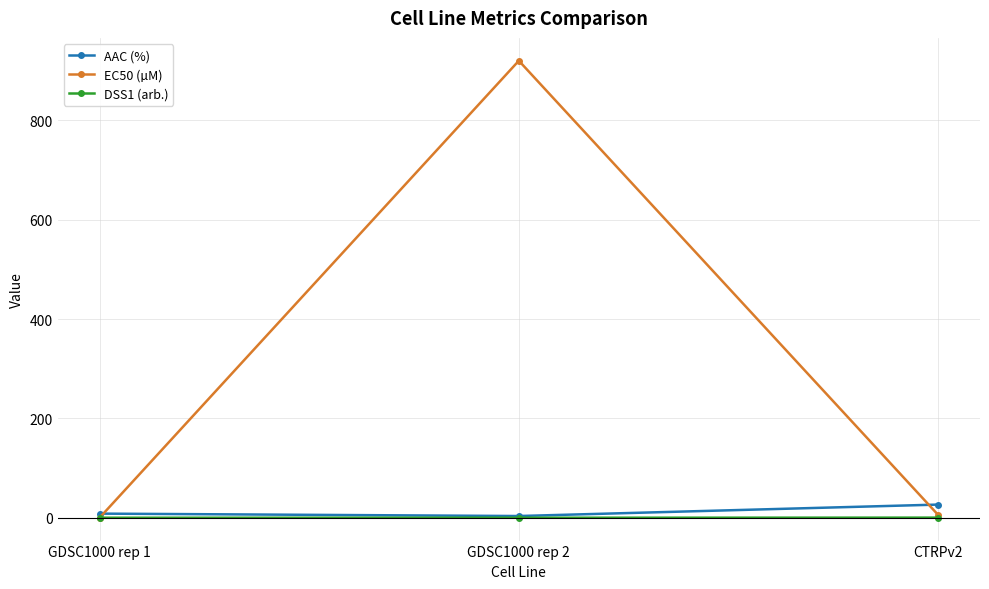

What is the average value of the EC50 (µM) series?

308.6